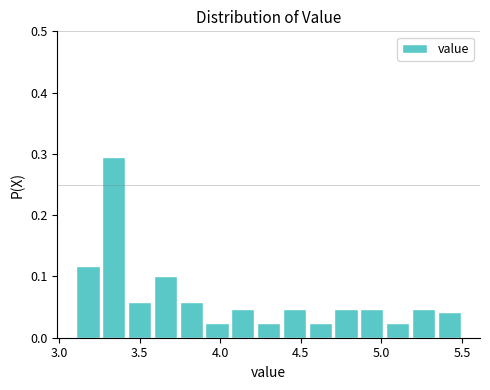

Read against the x-axis, roughly where is the centre of the tallest bar?

3.35